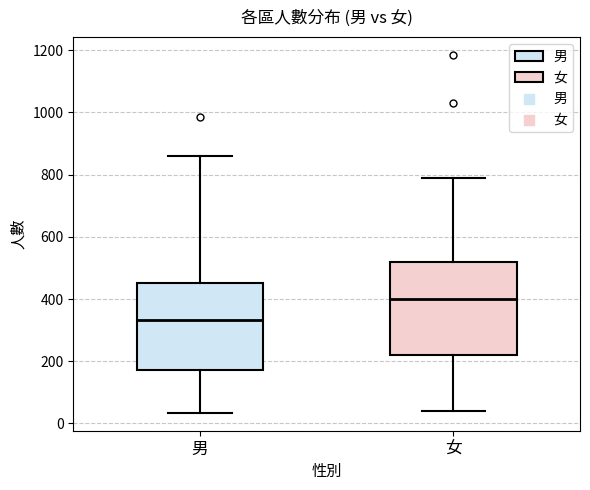

Which box's median line is the lowest?

男